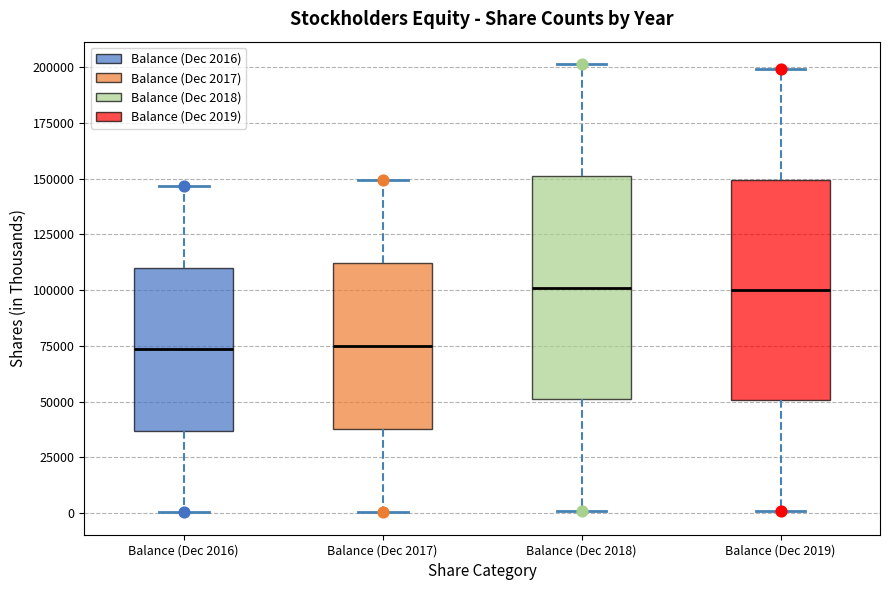

Reading left to right, read every box against the y-axis: the position of its median line, the range the box covers, and the ends of its whiskers. The values are not printed on the chart, so give them approximately, as read against the axis.

Balance (Dec 2016): median 75000, box 35000 to 110000, whiskers 0 to 145000
Balance (Dec 2017): median 75000, box 40000 to 110000, whiskers 0 to 150000
Balance (Dec 2018): median 100000, box 50000 to 150000, whiskers 0 to 200000
Balance (Dec 2019): median 100000, box 50000 to 150000, whiskers 0 to 200000